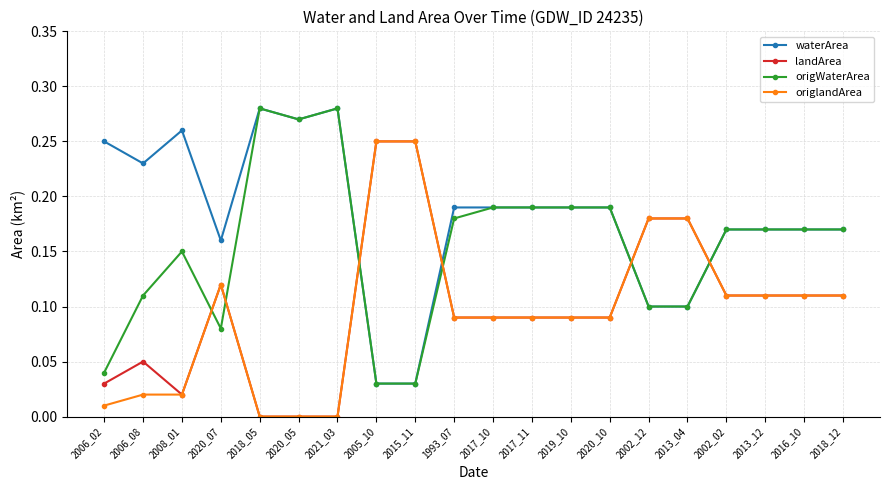

True or false: origWaterArea has more than 2 points higher than both neighbors.

True